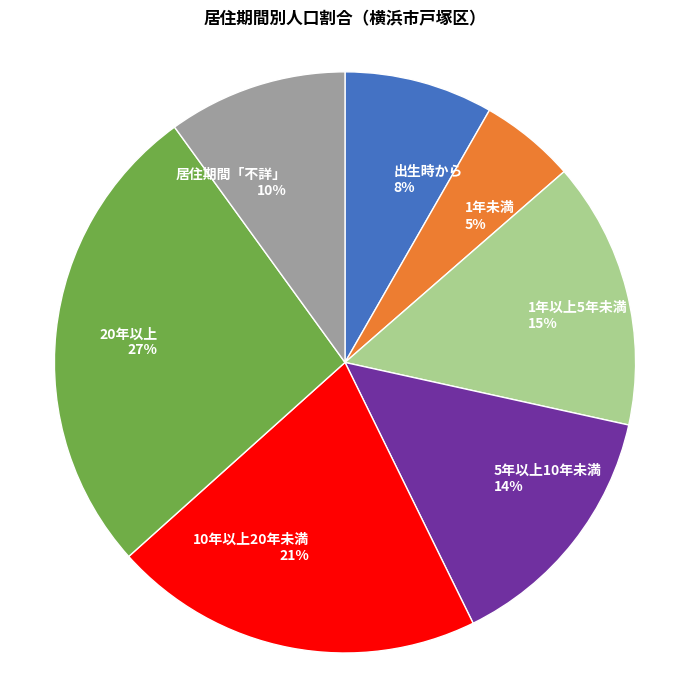

Is there a majority slice in this chart?

No